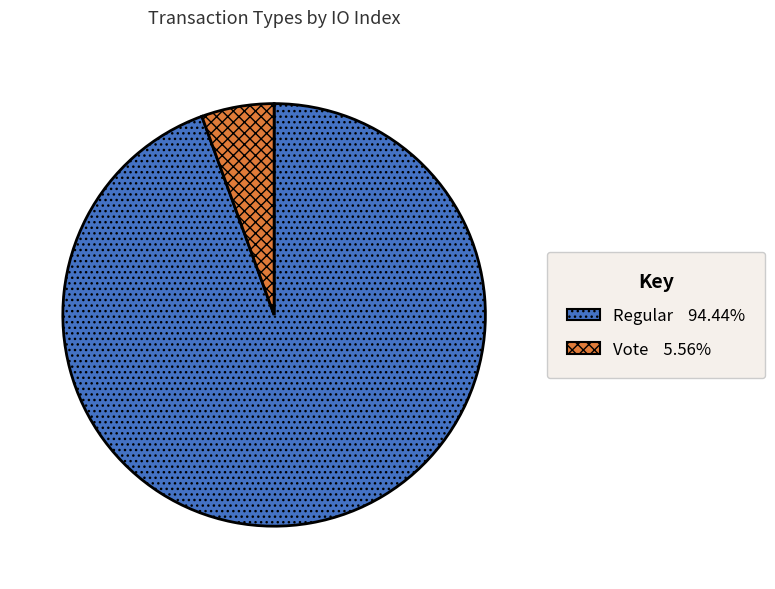

Count the number of slices in the pie.

2